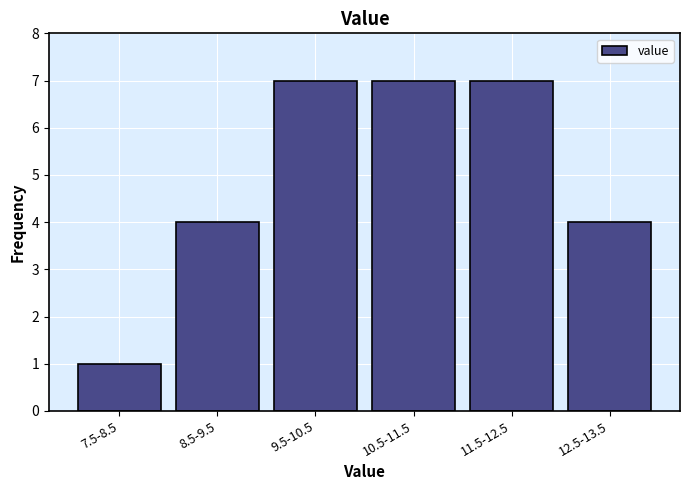

Reading left to right, transcribe all the data shown in this chart.

1	4	7	7	7	4